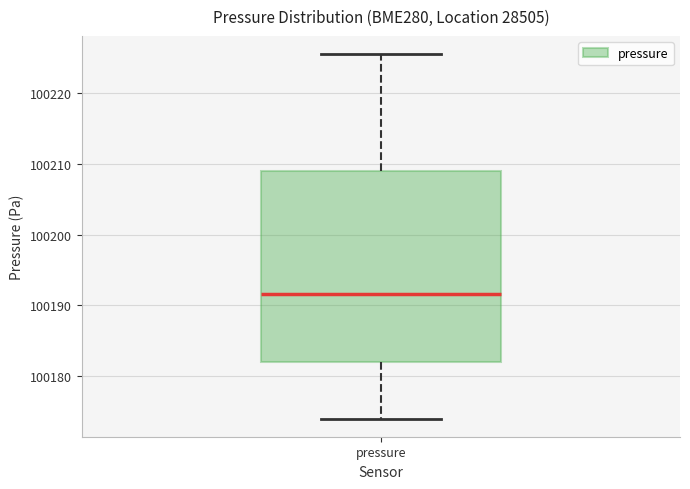

Transcribe this box plot: give where the median line is, the range the box spans, and where the two whiskers end, as read against the y-axis. The values are not printed on the chart, so give them approximately, as read against the axis.

median 100192, box 100182 to 100209, whiskers 100174 to 100226